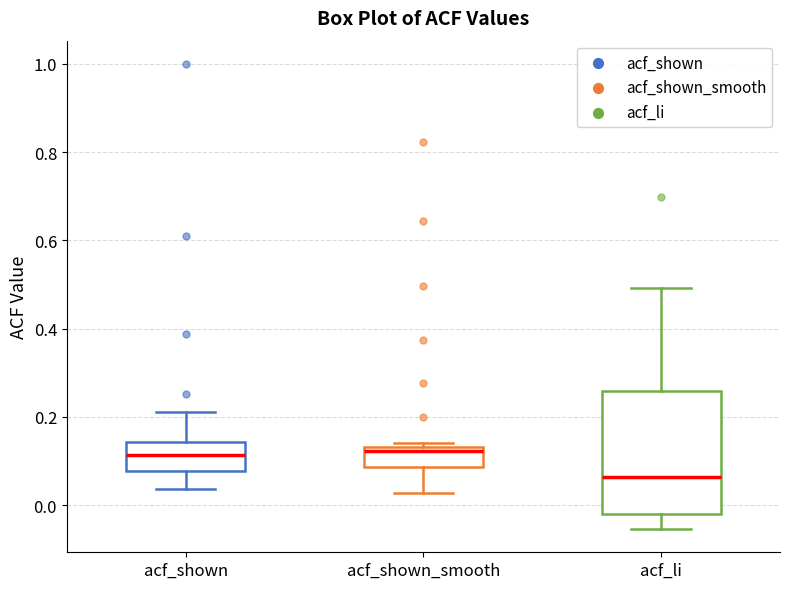

Where is the lower edge of the box for acf_shown_smooth on the y-axis? The values are not printed on the chart, so give them approximately, as read against the axis.

0.08